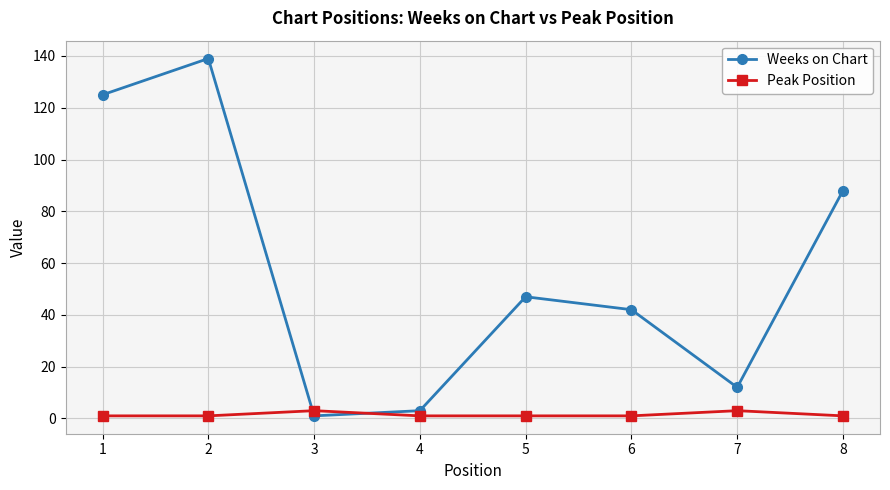

Which series has the largest range (max minus min)?

Weeks on Chart